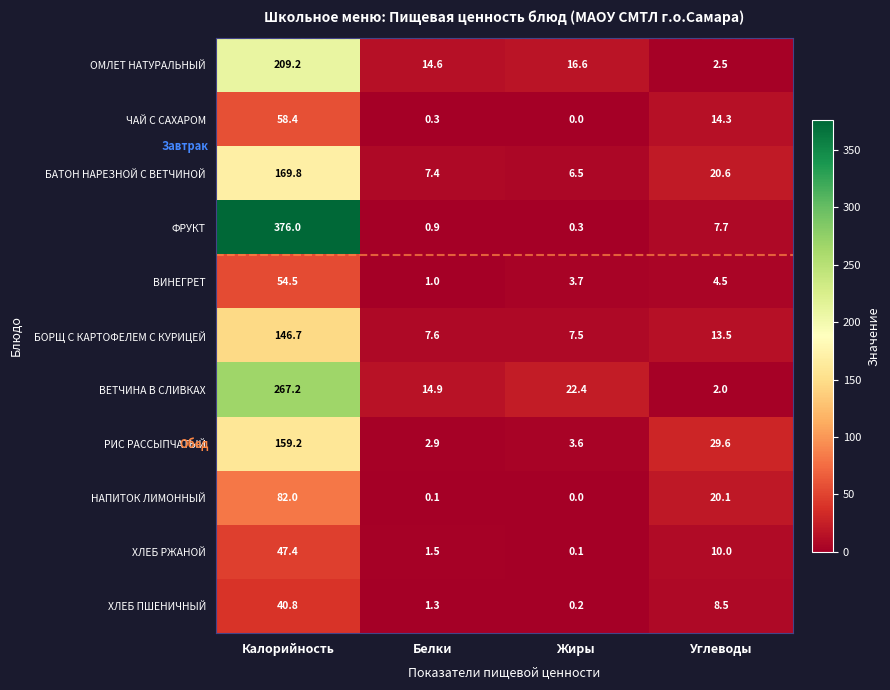

Which label corresponds to the largest value in the chart?

Калорийность